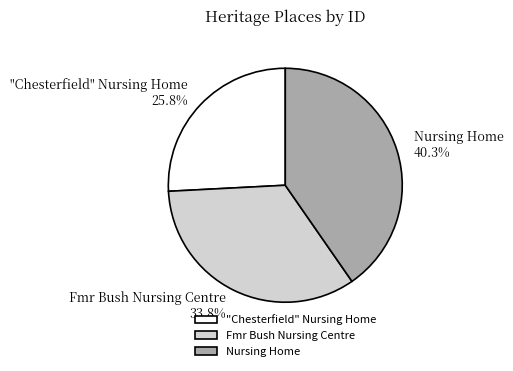

What is the smallest slice in the pie chart?

"Chesterfield" Nursing Home